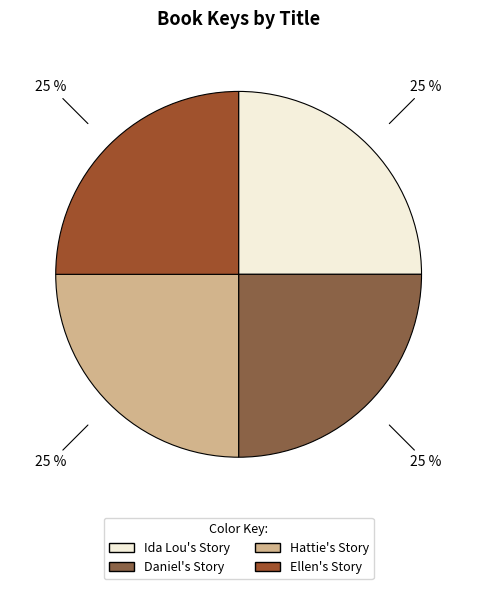

True or false: Hattie's Story accounts for 25% of the total.

True